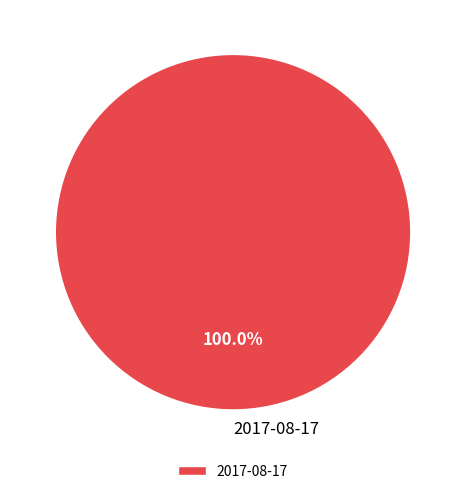

Does any single category account for the majority?

Yes